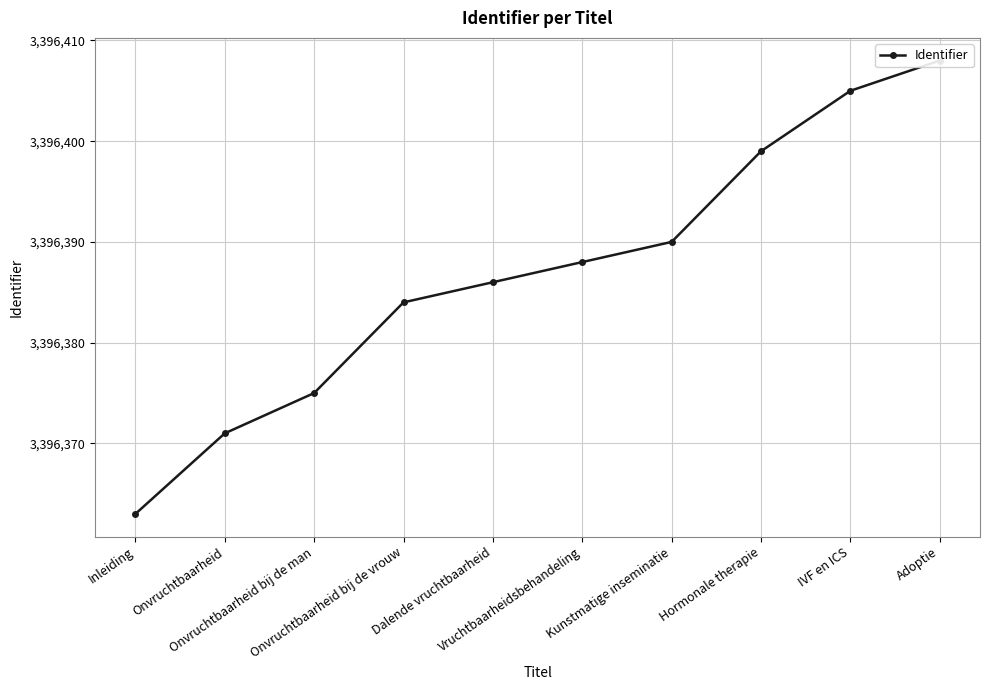

What position from the left is Onvruchtbaarheid bij de vrouw?

4